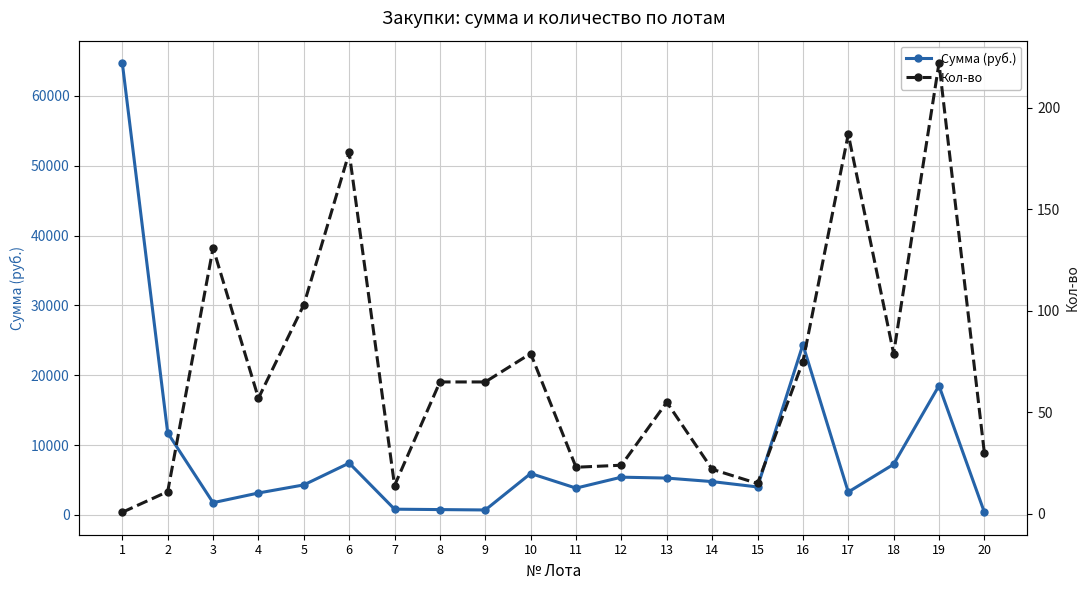

What is the total value across all series at 12?

5424.0